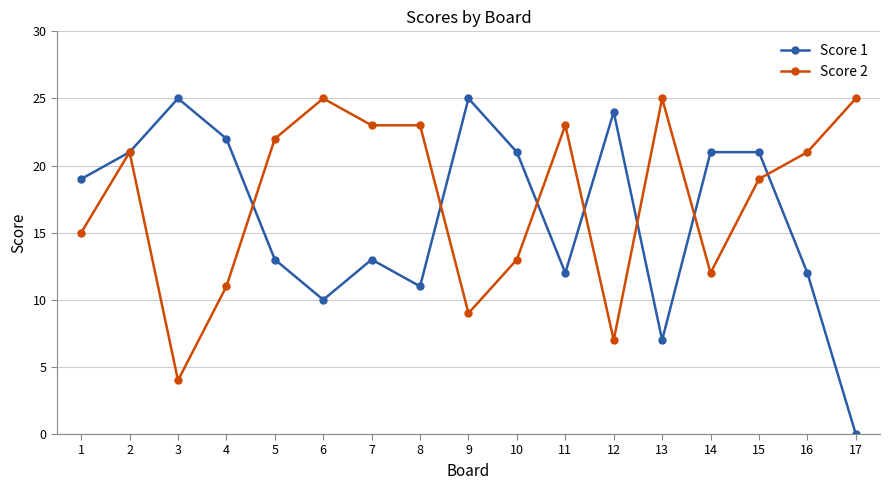

How many positive values does the Score 1 series have?

16